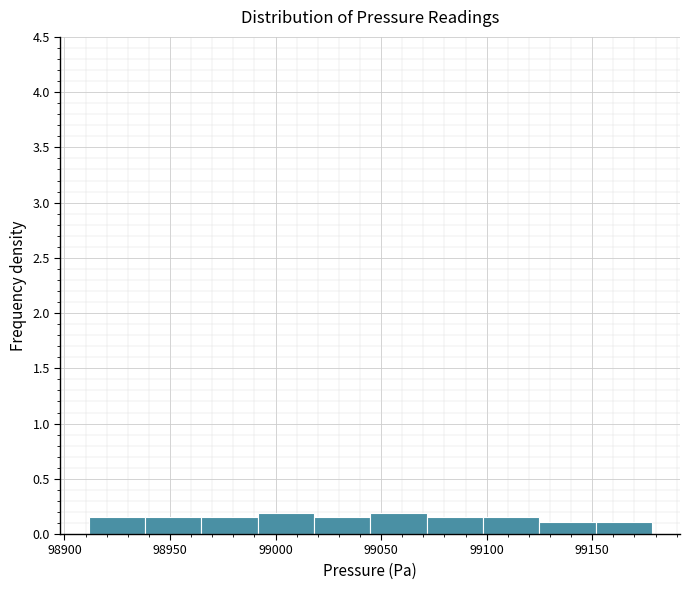

What is the height of the bar covering 98910 to 98940 on the x-axis? Neither the bar edges nor the heights are printed on the chart, so give them approximately, as read against the axes.

0.15